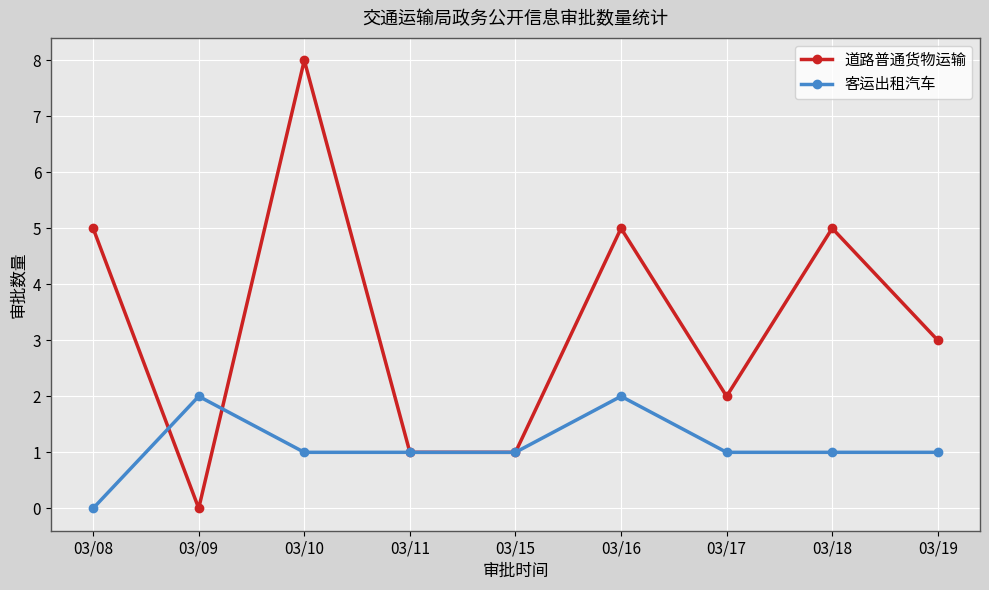

List the series in order of their overall mean, highest first.

道路普通货物运输, 客运出租汽车